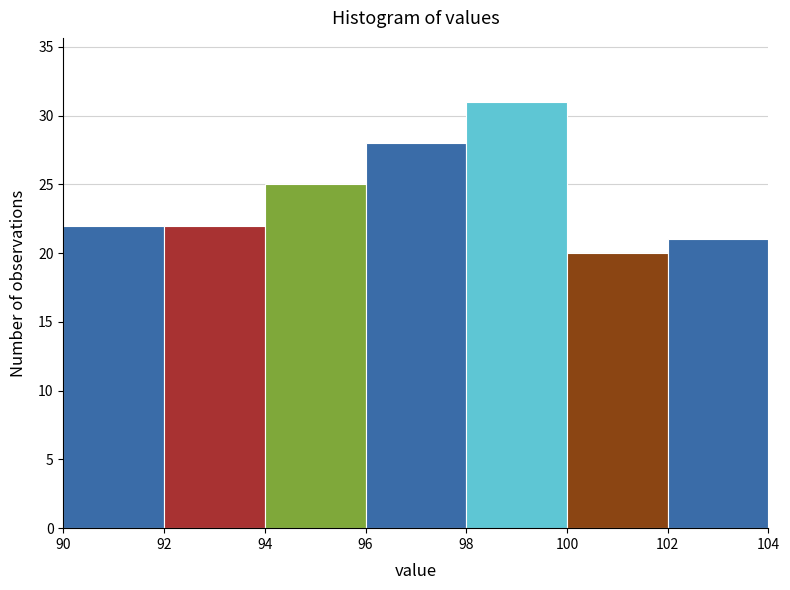

Reading left to right, transcribe this chart: for each bar, give the range it covers on the x-axis and its height. The values are not printed on the chart, so give them approximately, as read against the axis.

90 to 92: 22
92 to 94: 22
94 to 96: 25
96 to 98: 28
98 to 100: 31
100 to 102: 20
102 to 104: 21